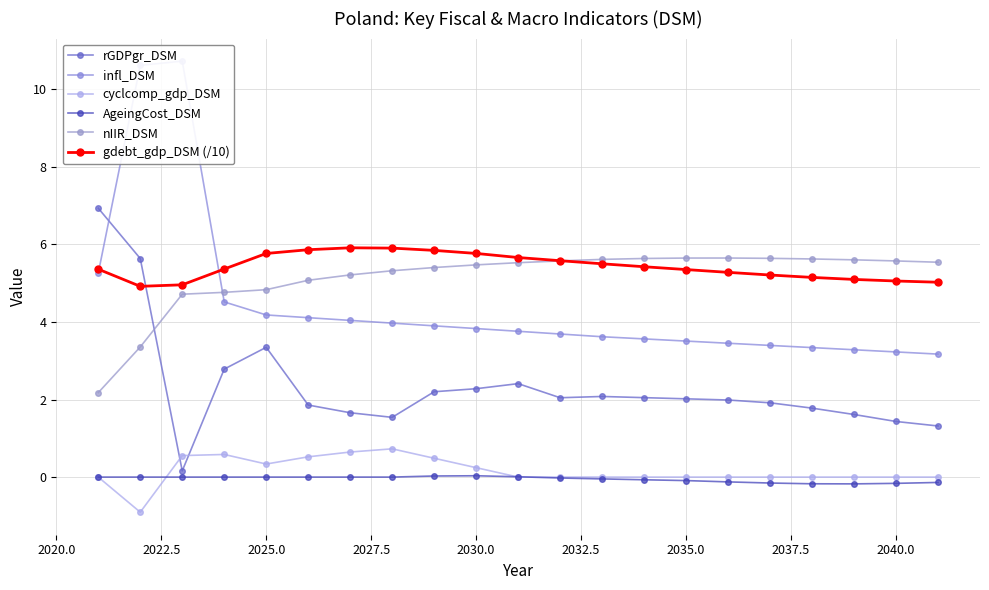

True or false: cyclcomp_gdp_DSM and infl_DSM intersect in this chart.

False